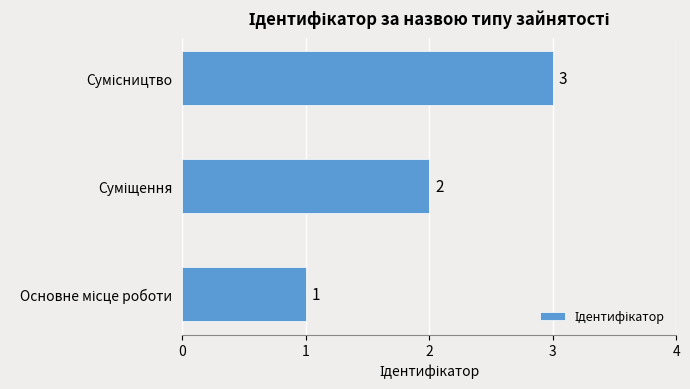

How many values are between 1 and 3?

3